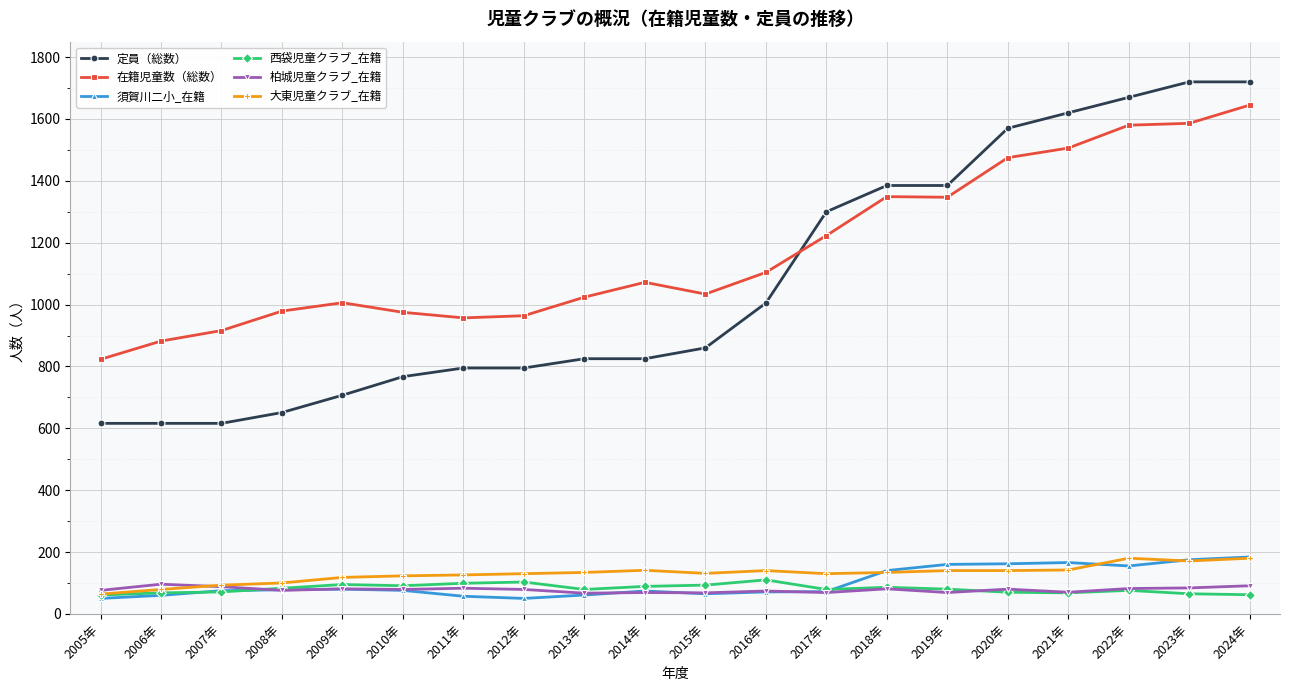

Which series has the largest total across all categories?

在籍児童数（総数）